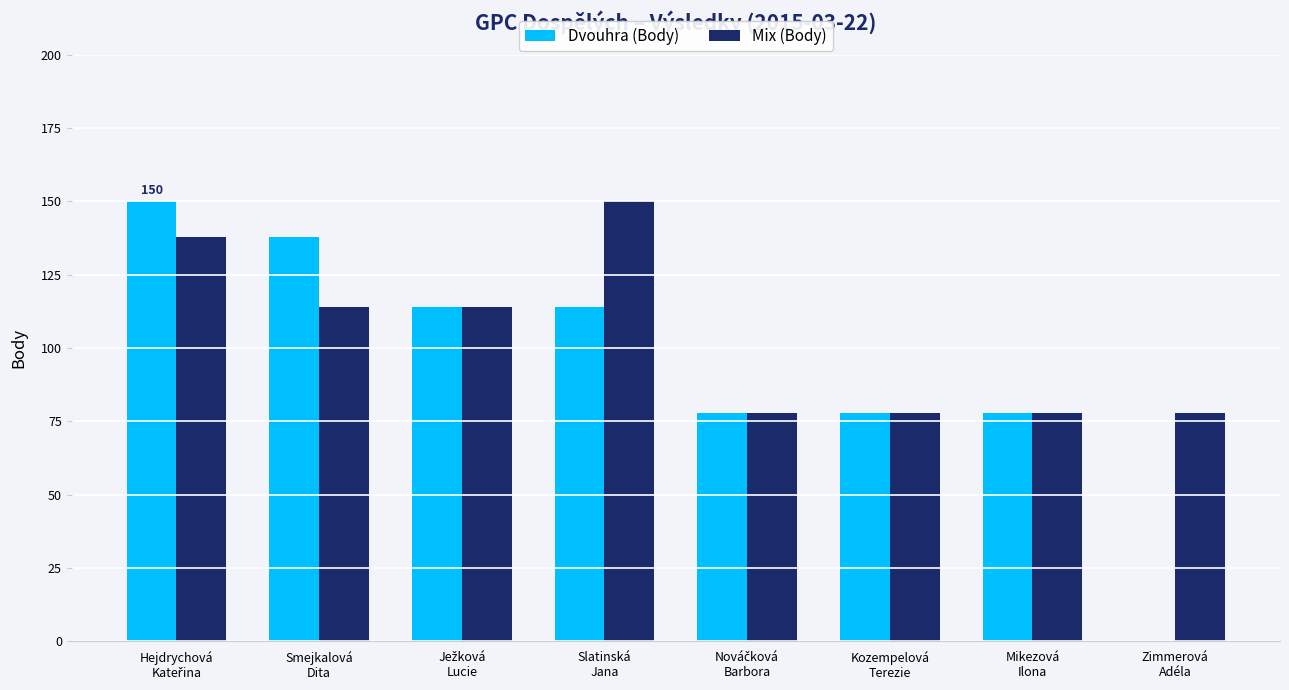

What is the average value of the Dvouhra (Body) series?

94